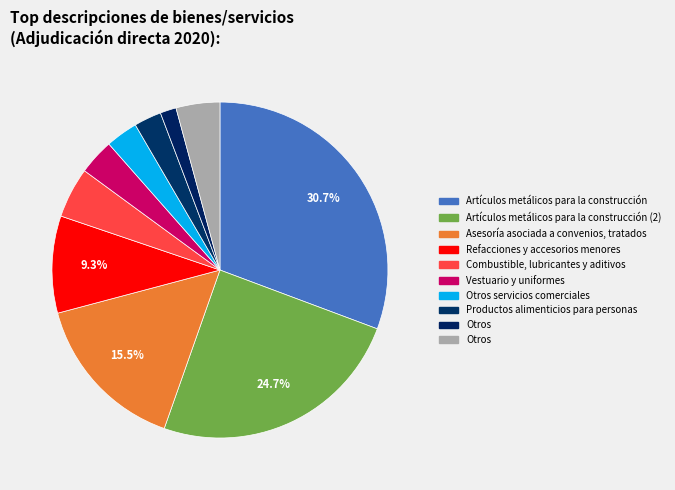

How many slices are in this pie chart?

10